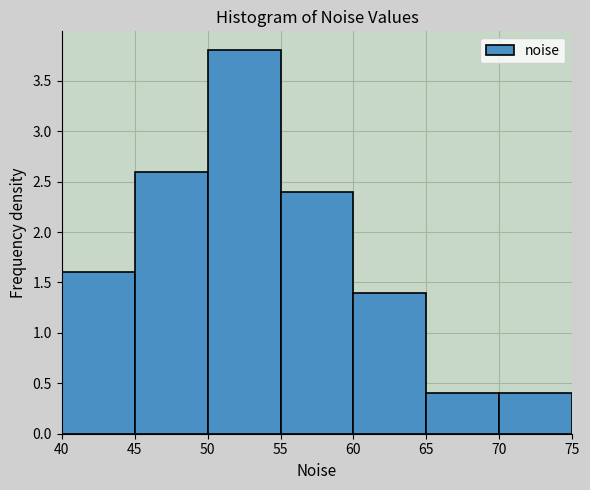

How tall is the bar that spans 70 to 75 on the x-axis? The values are not printed on the chart, so give them approximately, as read against the axis.

0.4